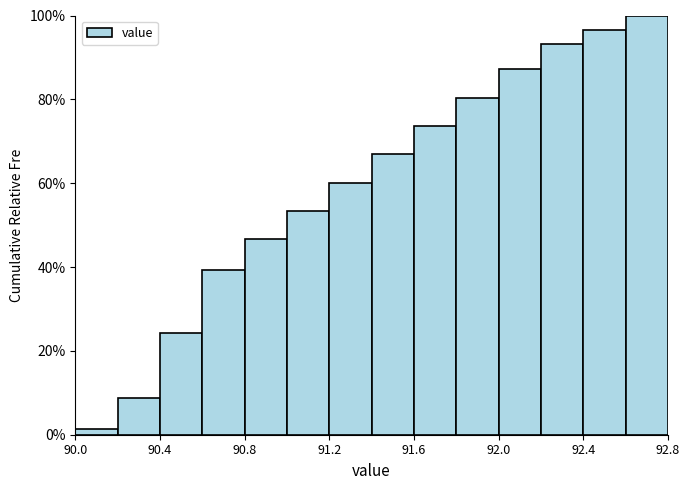

Reading left to right, list every bar in this chart as the range it spans on the x-axis followed by its height. The values are not printed on the chart, so give them approximately, as read against the axis.

90.0 to 90.2: under 2
90.2 to 90.4: 8
90.4 to 90.6: 24
90.6 to 90.8: 40
90.8 to 91.0: 46
91.0 to 91.2: 54
91.2 to 91.4: 60
91.4 to 91.6: 66
91.6 to 91.8: 74
91.8 to 92.0: 80
92.0 to 92.2: 88
92.2 to 92.4: 94
92.4 to 92.6: 96
92.6 to 92.8: 100